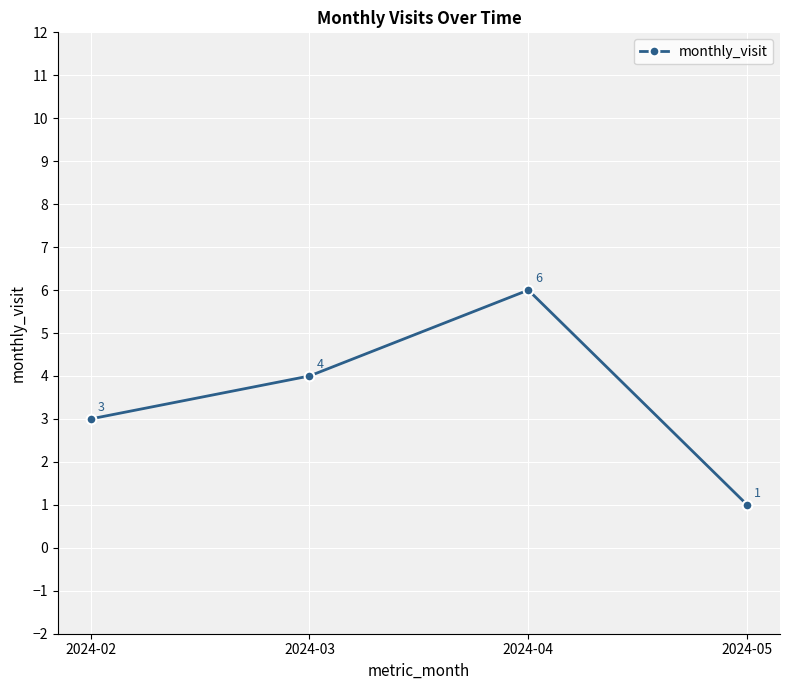

How many lines are shown in the chart?

1